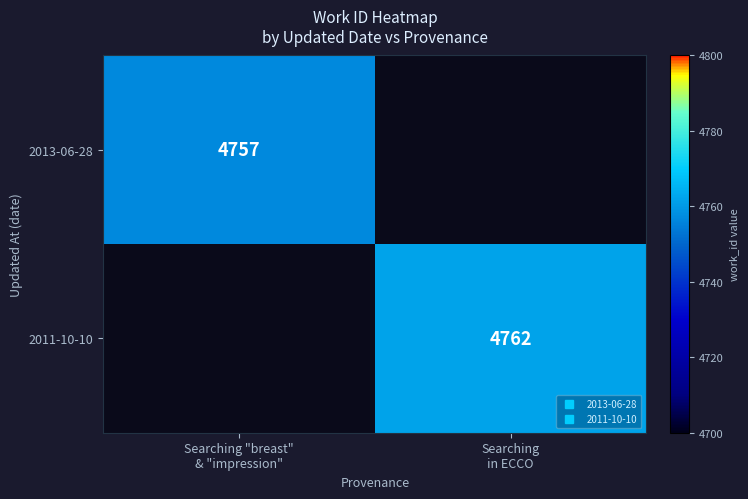

What is the difference between the maximum and minimum values in the 2013-06-28 series?

4757